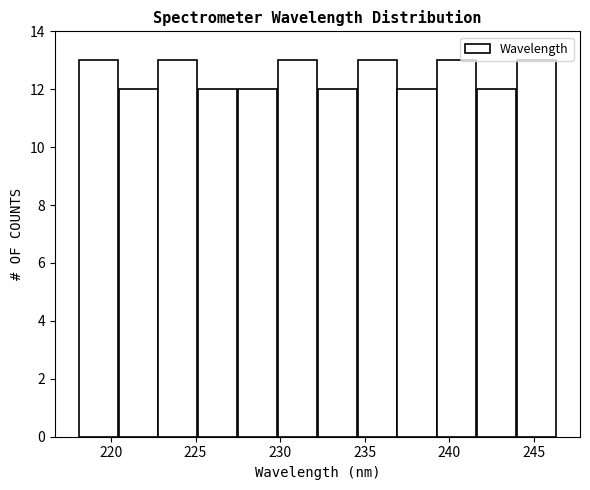

Reading left to right, transcribe this chart: for each bar, give the range it covers on the x-axis and its height. Neither the bar edges nor the heights are printed on the chart, so give them approximately, as read against the axes.

218.0 to 220.5: 13
220.5 to 223.0: 12
223.0 to 225.0: 13
225.0 to 227.5: 12
227.5 to 230.0: 12
230.0 to 232.0: 13
232.0 to 234.5: 12
234.5 to 237.0: 13
237.0 to 239.5: 12
239.5 to 241.5: 13
241.5 to 244.0: 12
244.0 to 246.5: 13